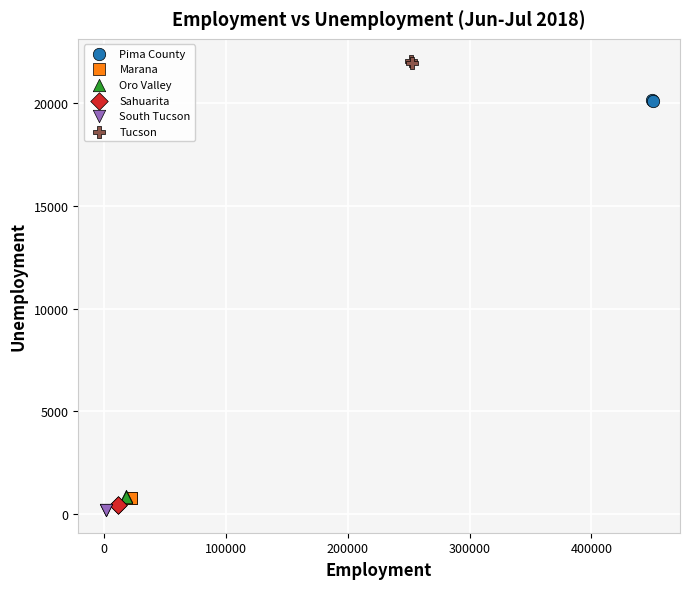

Which series reaches the maximum Y coordinate?

Tucson